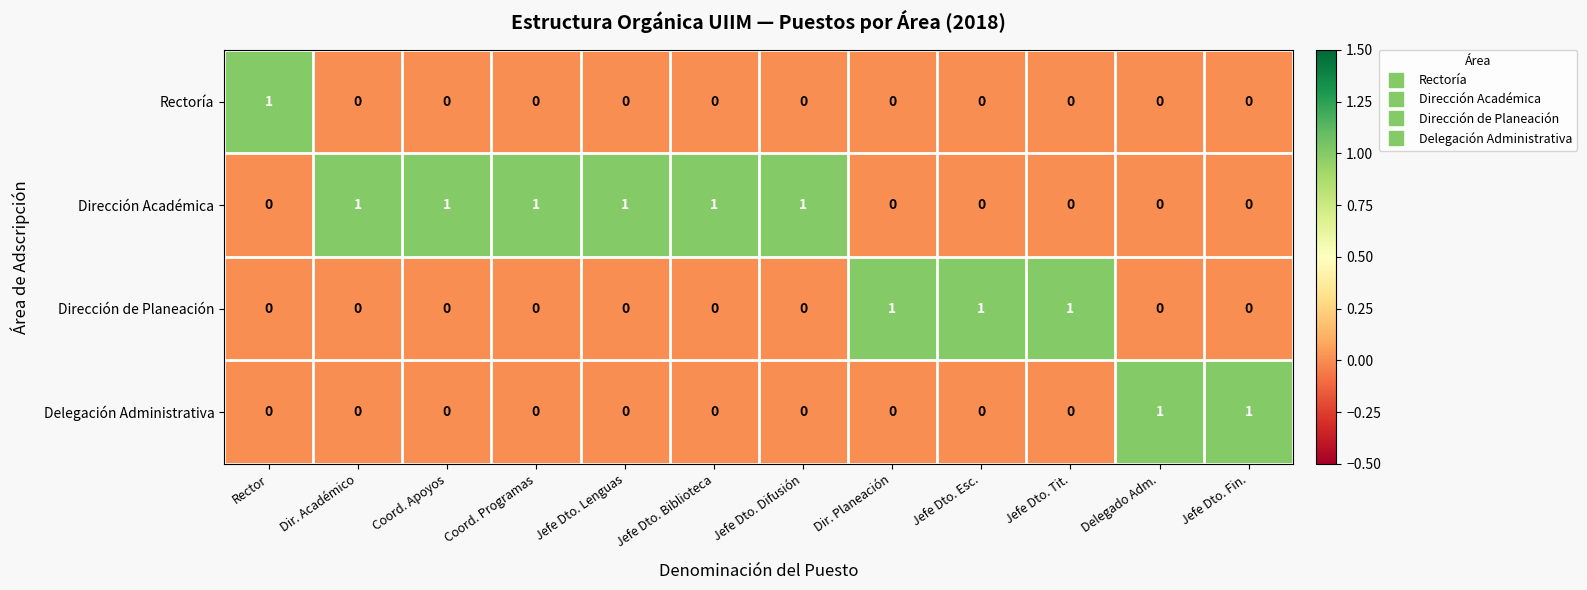

Rank the series by their average value, from lowest to highest.

Rectoría, Delegación Administrativa, Dirección de Planeación, Dirección Académica